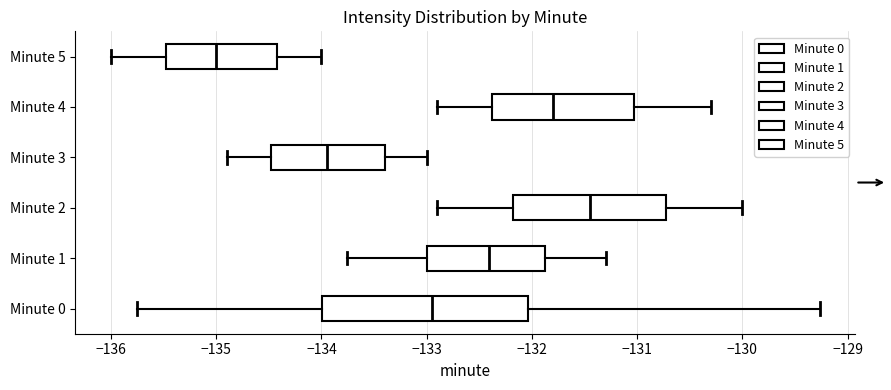

Which box has the furthest to the right median line?

Minute 2